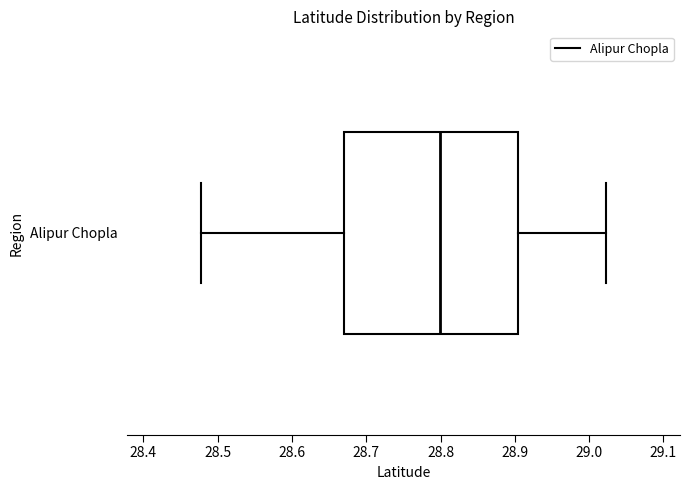

Where does the right whisker of the box for Alipur Chopla end on the x-axis? The values are not printed on the chart, so give them approximately, as read against the axis.

29.02